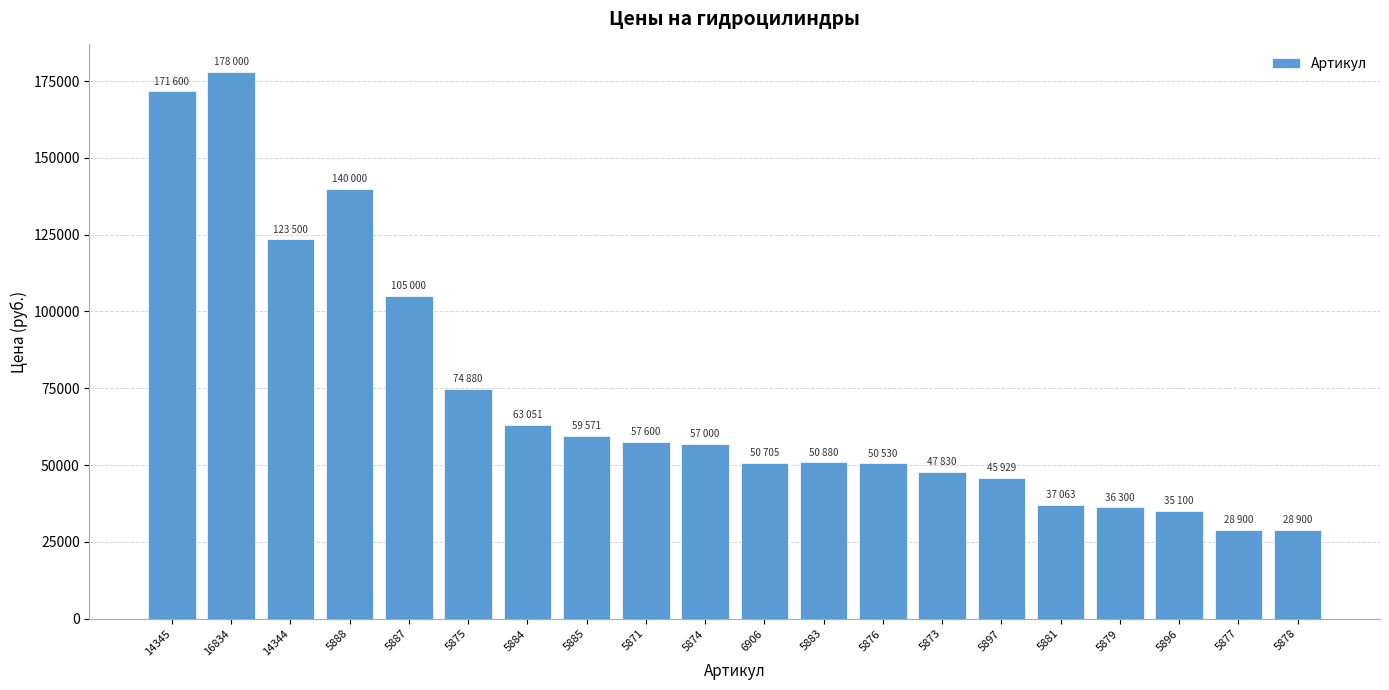

The value at 5883 is 34417. True or false?

False